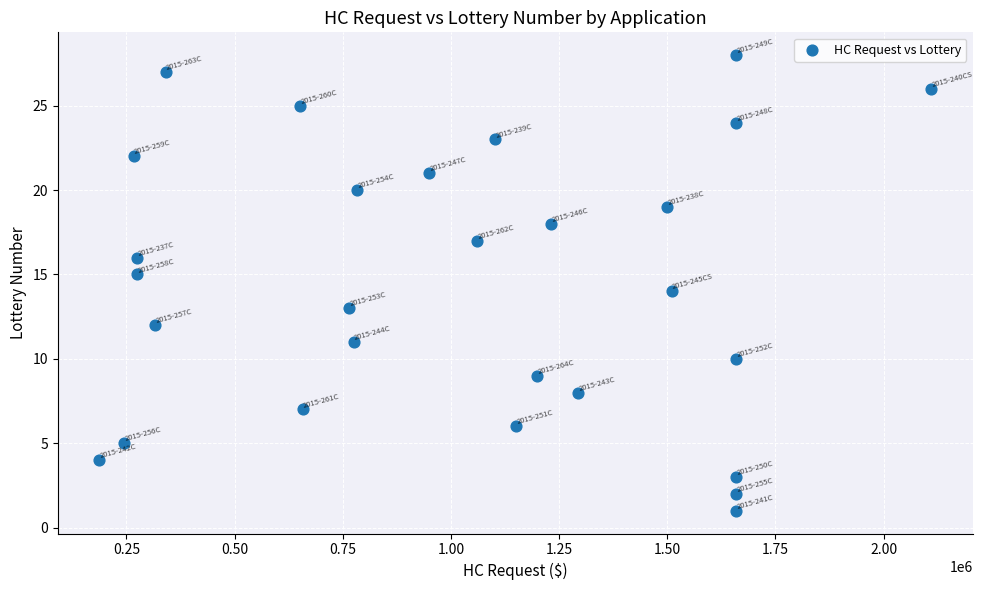

What is the range of Y values (max minus min)?

27